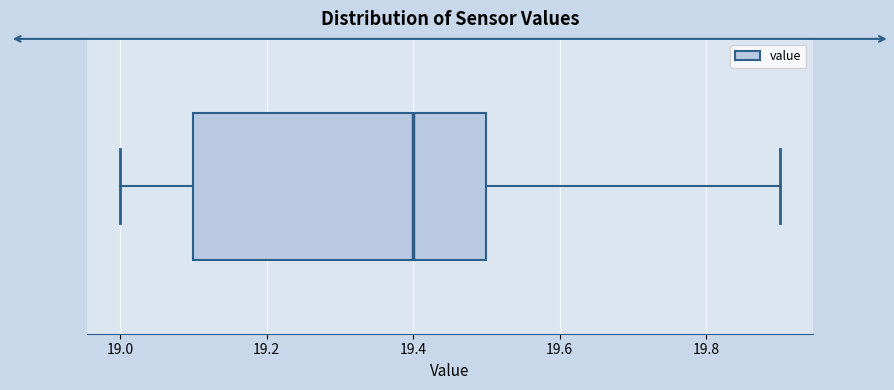

Where is the left edge of the box on the x-axis? The values are not printed on the chart, so give them approximately, as read against the axis.

19.1